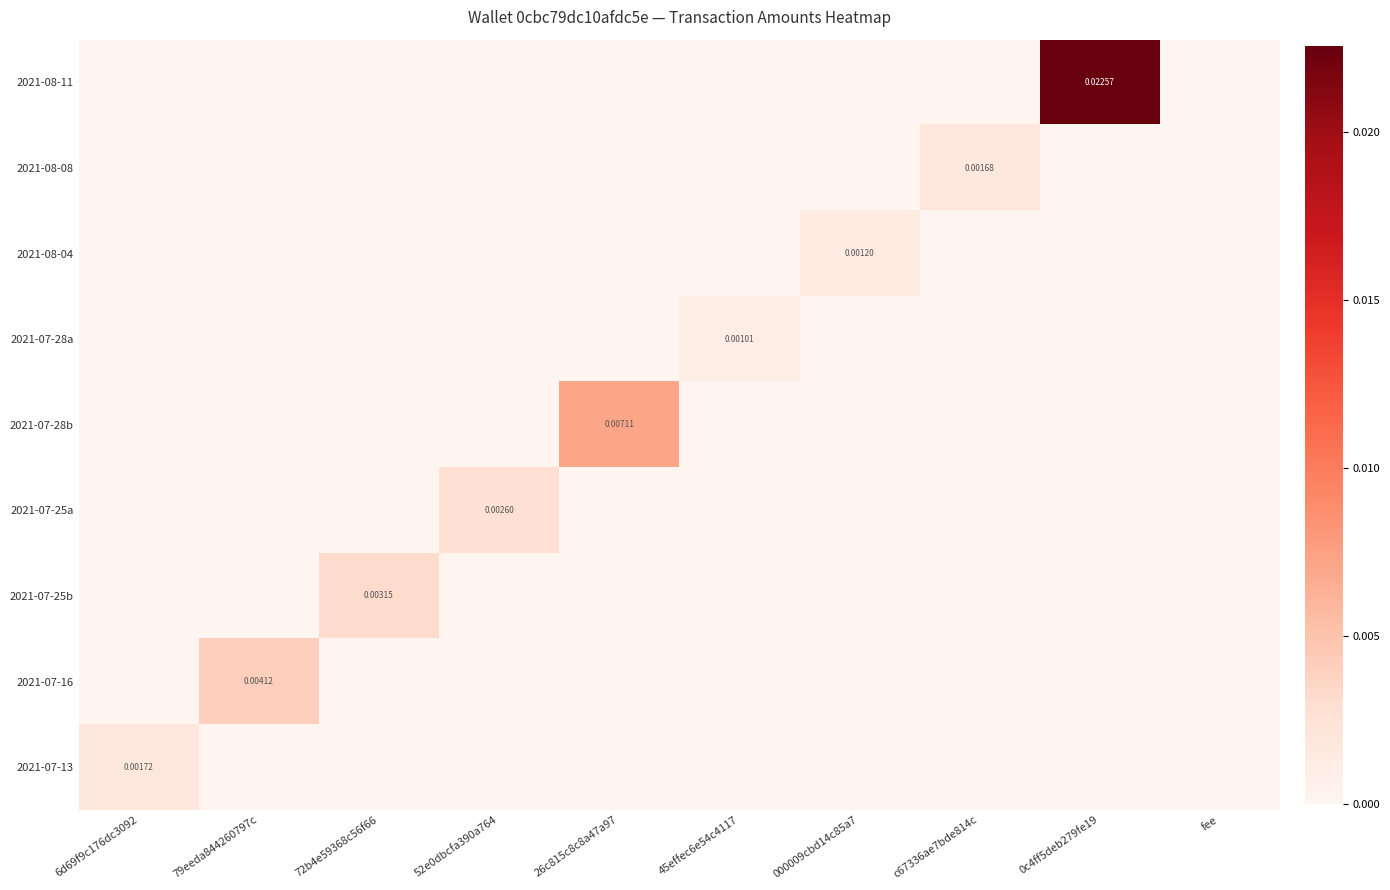

The 2021-08-08 series shows -0.0 at fee. True or false?

False